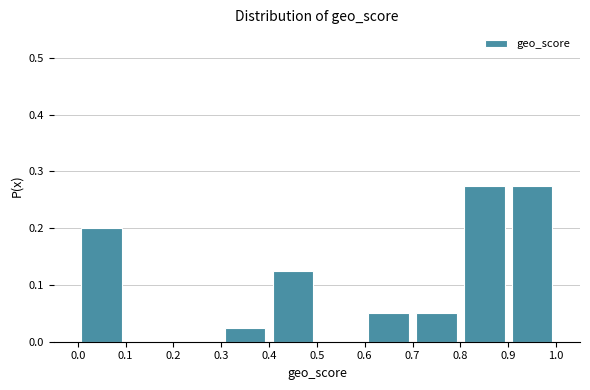

Reading left to right, list every bar in this chart as the range it spans on the x-axis followed by its height. The values are not printed on the chart, so give them approximately, as read against the axis.

0.0 to 0.1: 0.20
0.1 to 0.2: 0
0.2 to 0.3: 0
0.3 to 0.4: 0.03
0.4 to 0.5: 0.13
0.5 to 0.6: 0
0.6 to 0.7: 0.05
0.7 to 0.8: 0.05
0.8 to 0.9: 0.28
0.9 to 1.0: 0.28